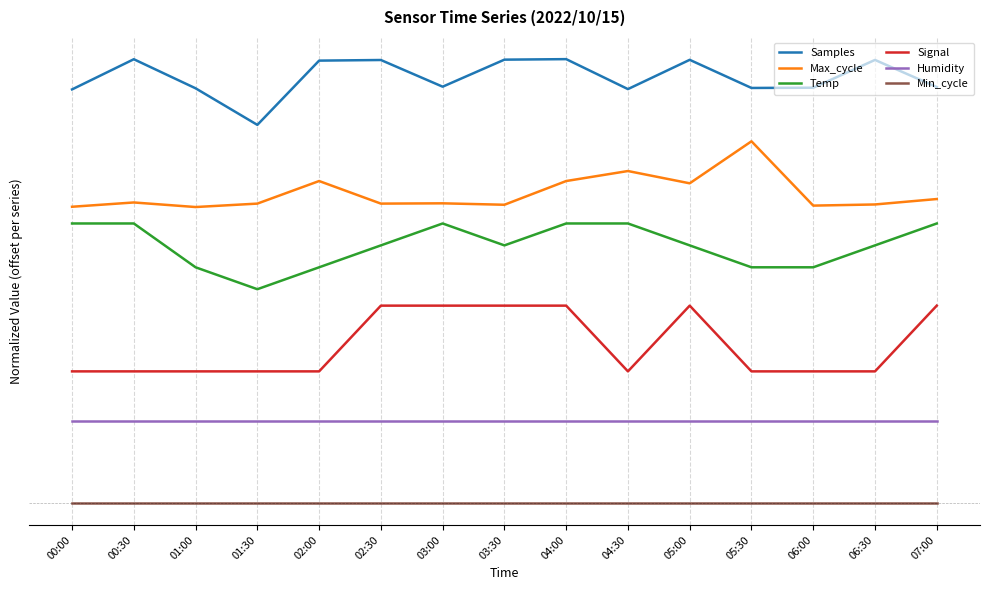

Which series changed the most between 03:30 and 05:30?

Signal